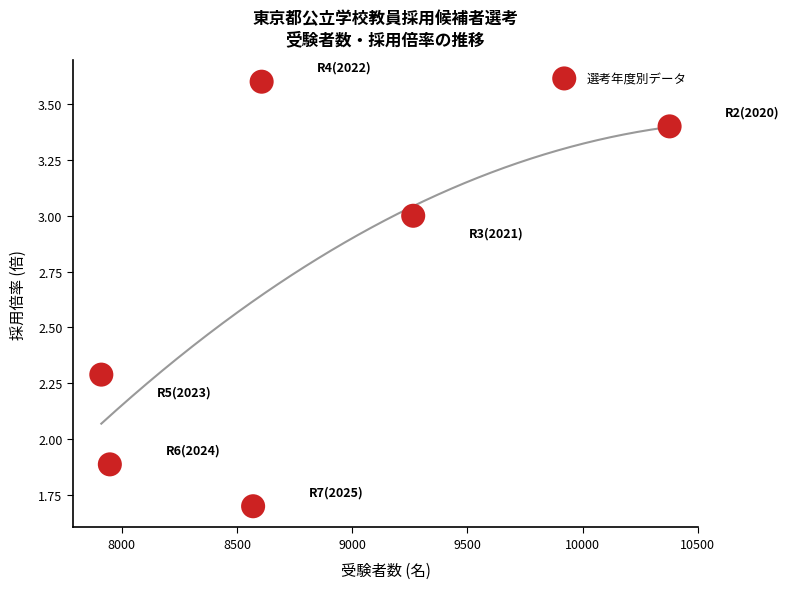

What is the range of Y values (max minus min)?

1.9